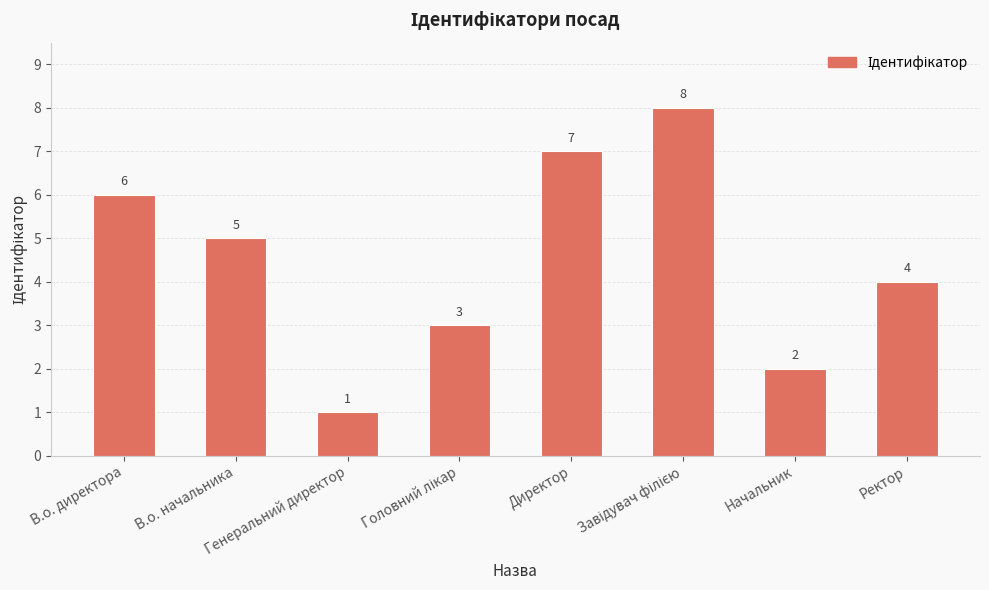

What is the difference between the second highest and second lowest values?

5